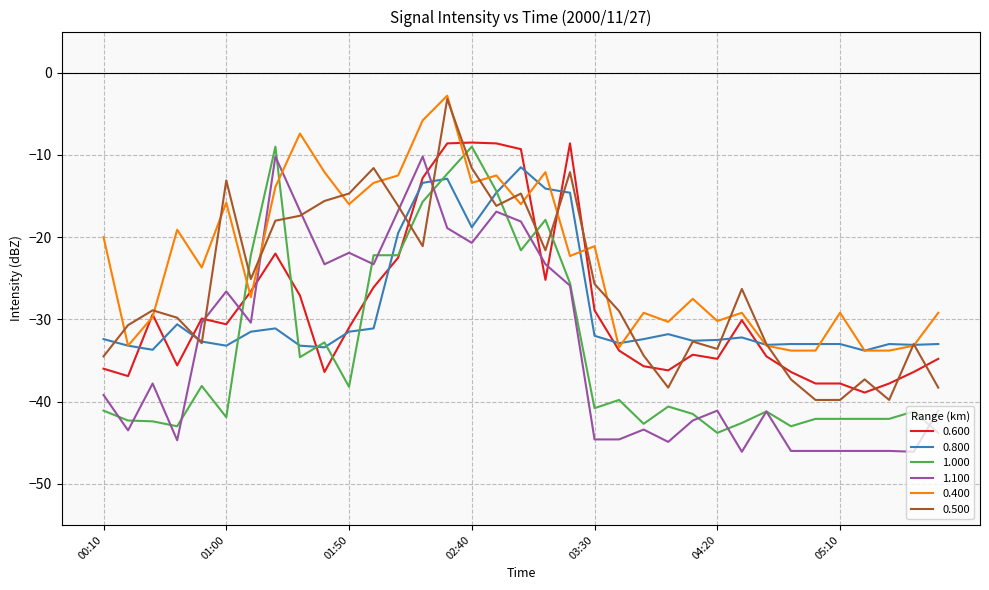

What is the greatest value displayed?

-2.8